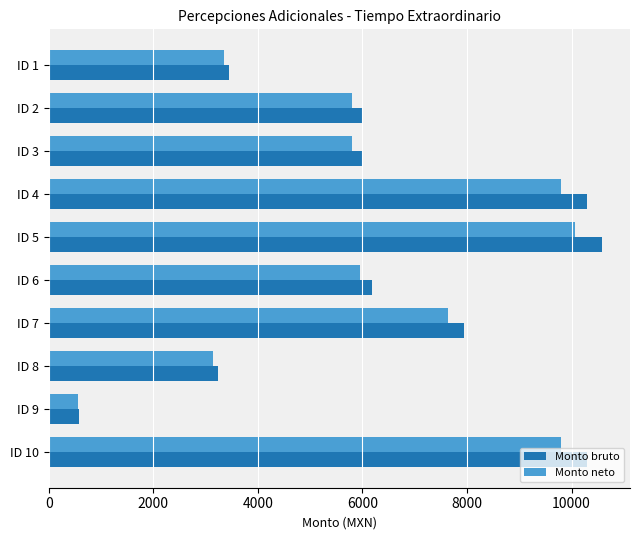

What is the average value of the Monto neto series?

6196.3